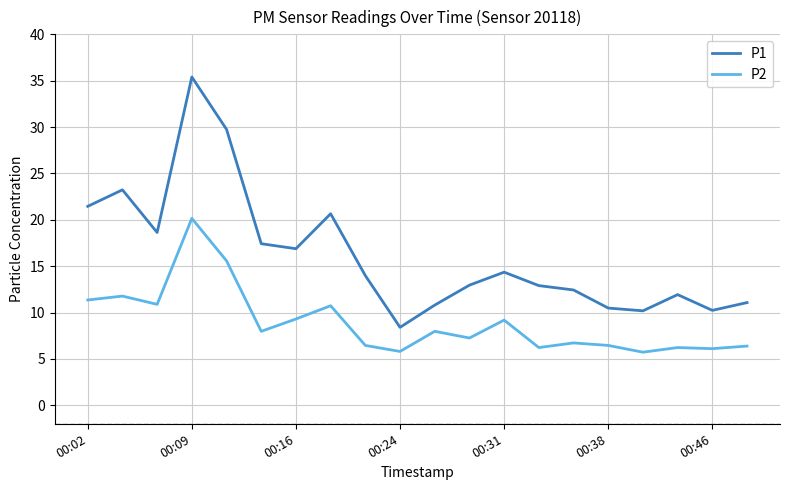

What is the minimum value shown in the chart?

5.7